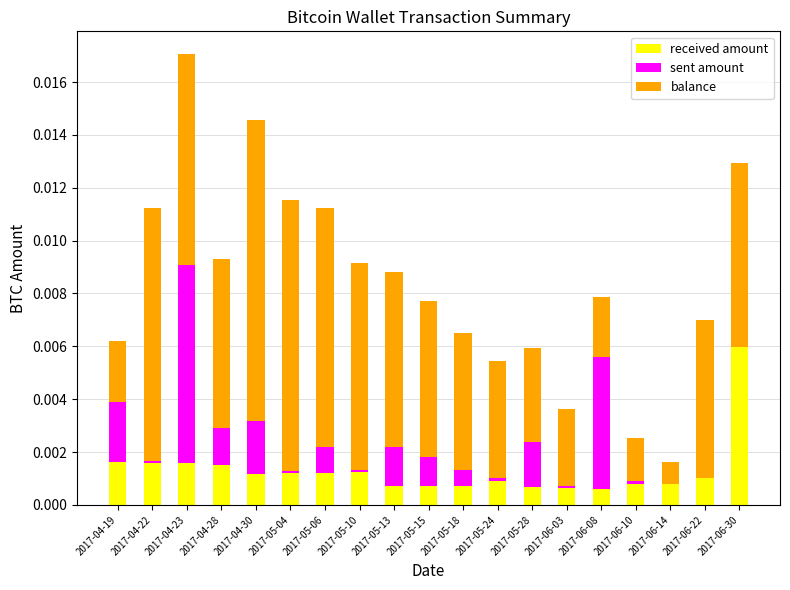

Does the chart contain stacked bars?

Yes